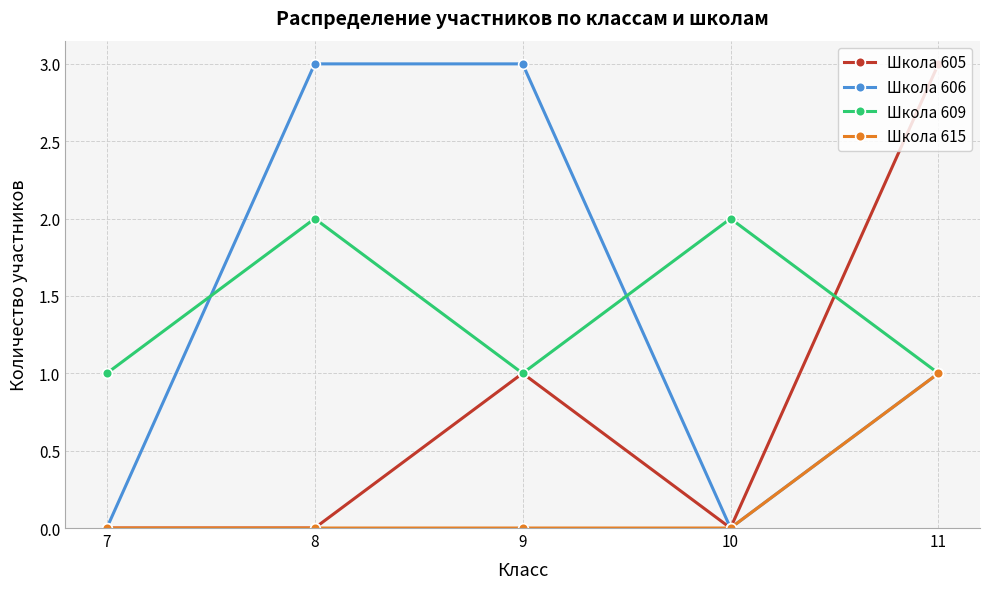

The value of Школа 605 at 10 is 0. True or false?

True